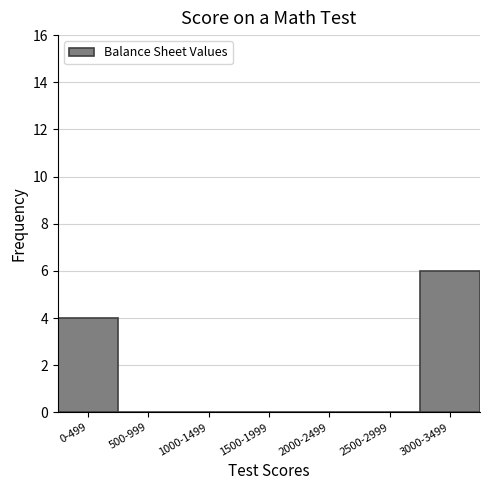

Reading right to left, transcribe all the data shown in this chart.

3000-3499=6	2500-2999=0	2000-2499=0	1500-1999=0	1000-1499=0	500-999=0	0-499=4